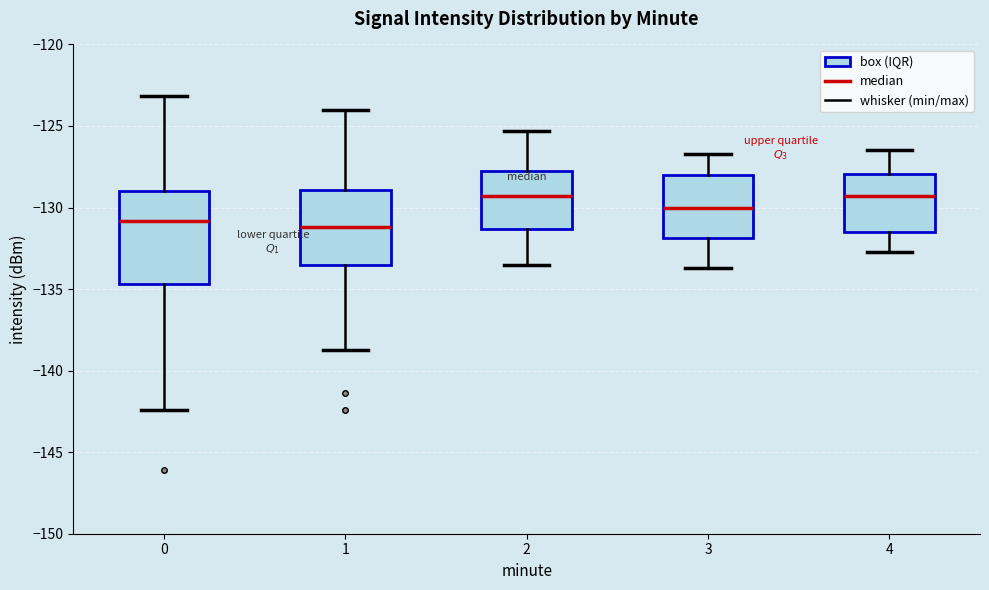

Reading left to right, transcribe this box plot: for each box, give where its median line is, the range the box spans, and where its two whiskers end, as read against the y-axis. The values are not printed on the chart, so give them approximately, as read against the axis.

0: median -131.0, box -134.5 to -129.0, whiskers -142.5 to -123.0
1: median -131.0, box -133.5 to -129.0, whiskers -138.5 to -124.0
2: median -129.5, box -131.5 to -127.5, whiskers -133.5 to -125.5
3: median -130.0, box -132.0 to -128.0, whiskers -133.5 to -126.5
4: median -129.5, box -131.5 to -128.0, whiskers -132.5 to -126.5